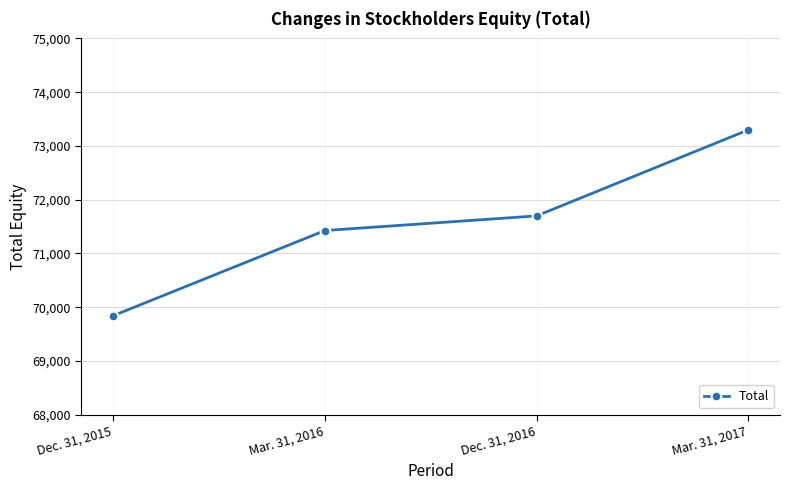

List the labels in order of value, largest first.

Mar. 31, 2017, Dec. 31, 2016, Mar. 31, 2016, Dec. 31, 2015